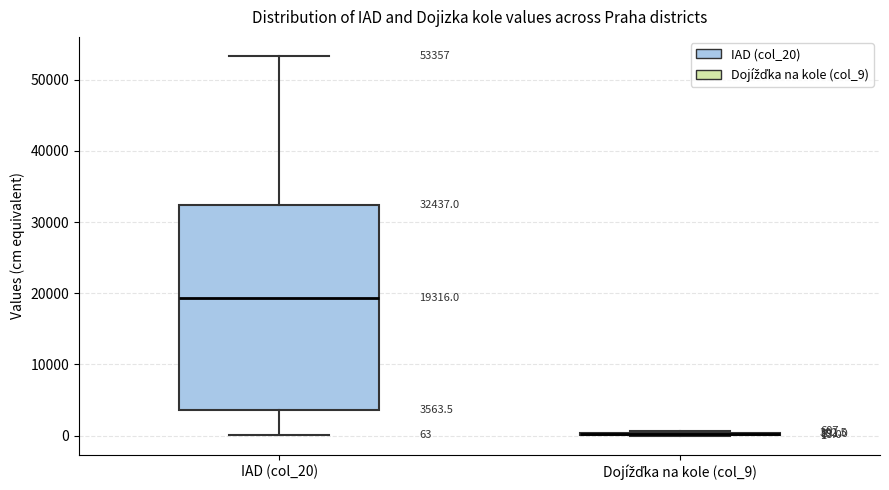

Comparing the boxes themselves (not the whiskers), which one is the tallest?

IAD (col_20)